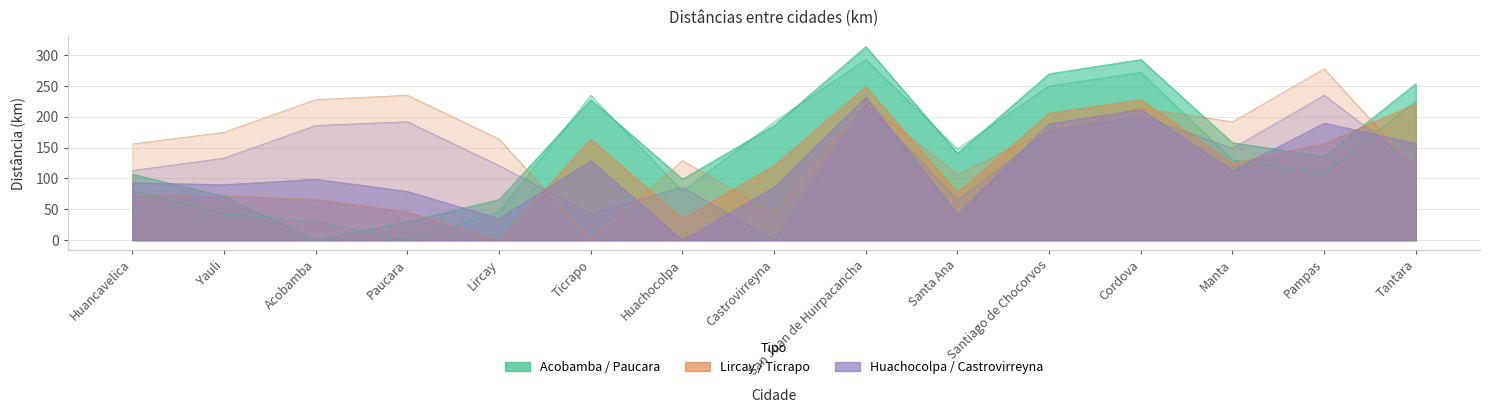

How many positive values does the Paucara series have?

14